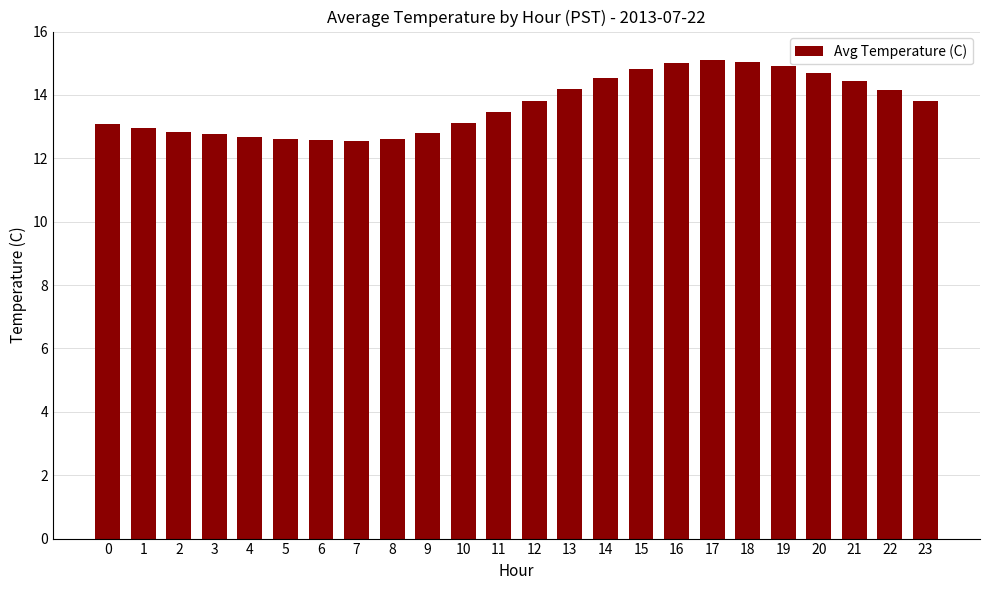

What is the average value?

13.7